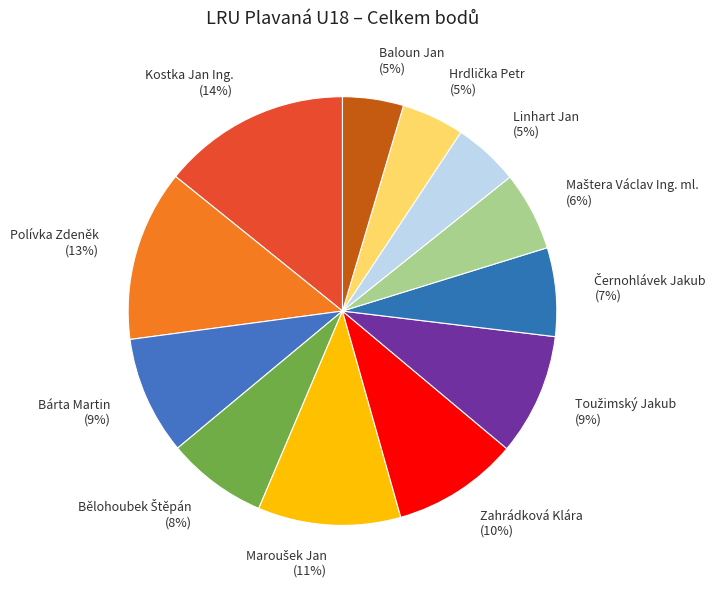

Does Polívka Zdeněk represent more than half of the total?

No